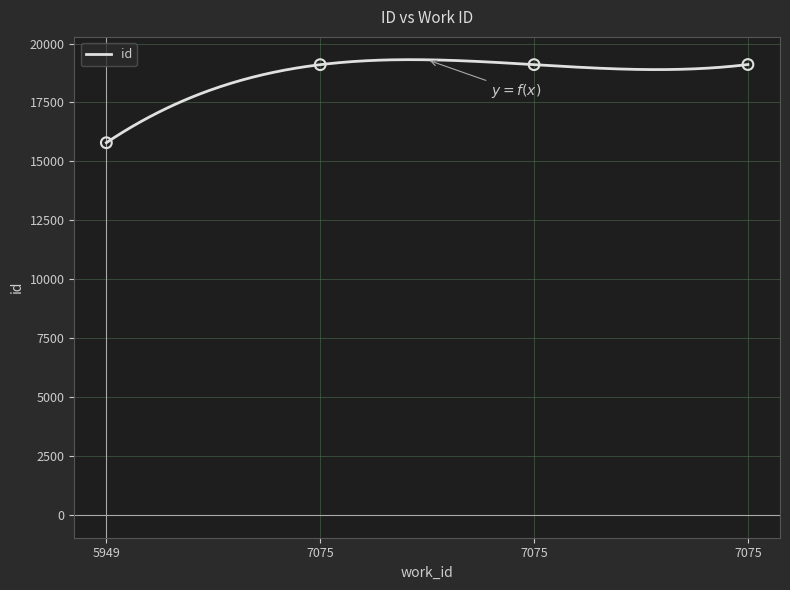

Which has a higher value, 7075 or 7075?

7075